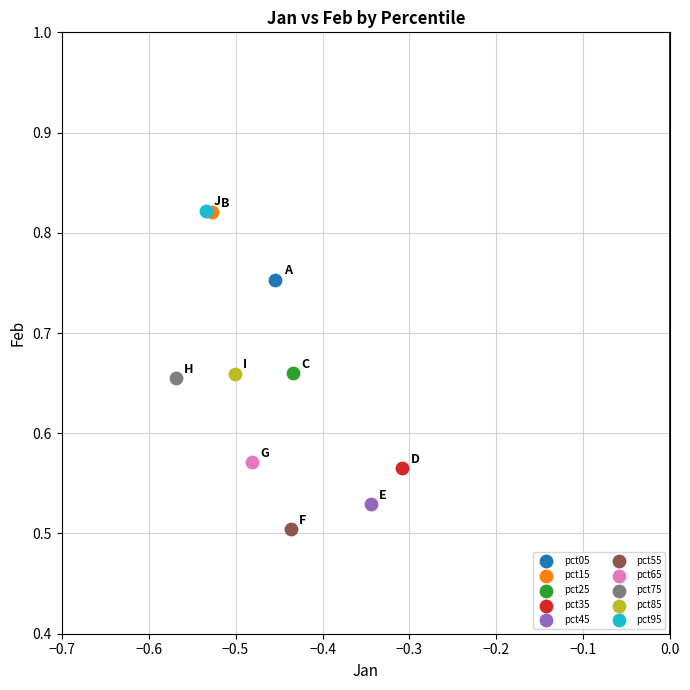

What are all the series names shown in the legend?

pct05, pct15, pct25, pct35, pct45, pct55, pct65, pct75, pct85, pct95